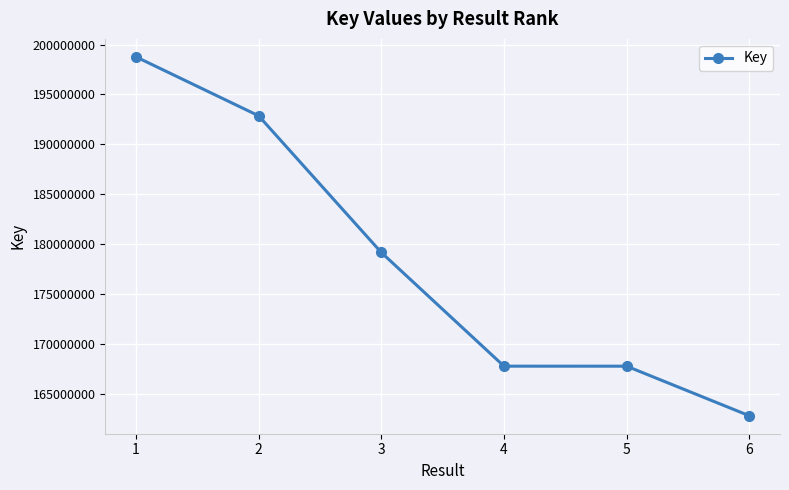

Between 6 and 1, which is larger?

1